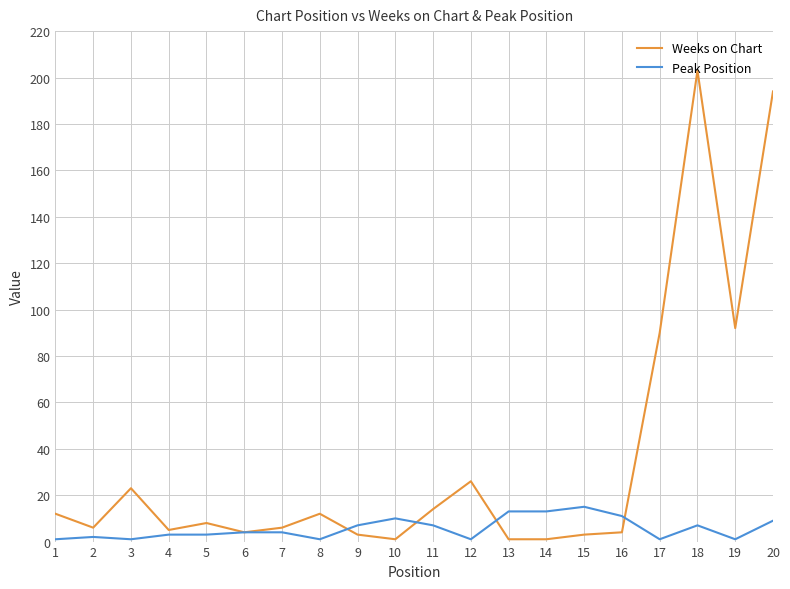

At which label is Weeks on Chart closest to 102?

19